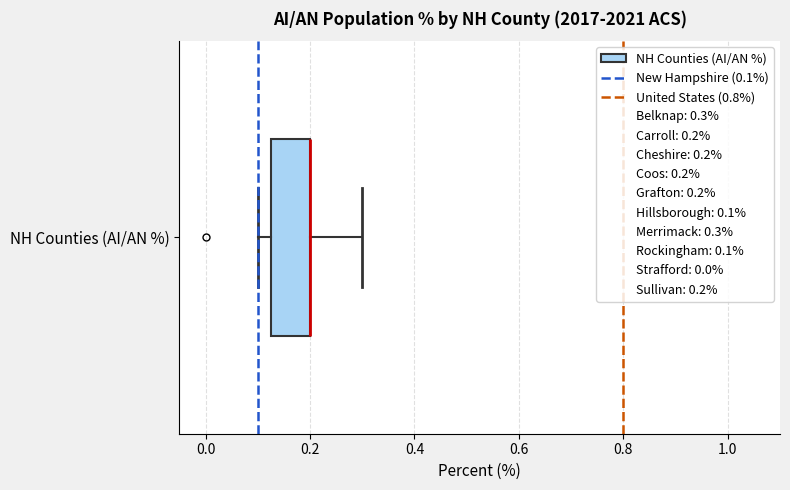

Transcribe this box plot: give where the median line is, the range the box spans, and where the two whiskers end, as read against the x-axis. The values are not printed on the chart, so give them approximately, as read against the axis.

median 0.20 (drawn on the box's right edge), box 0.12 to 0.20, whiskers 0.10 to 0.30